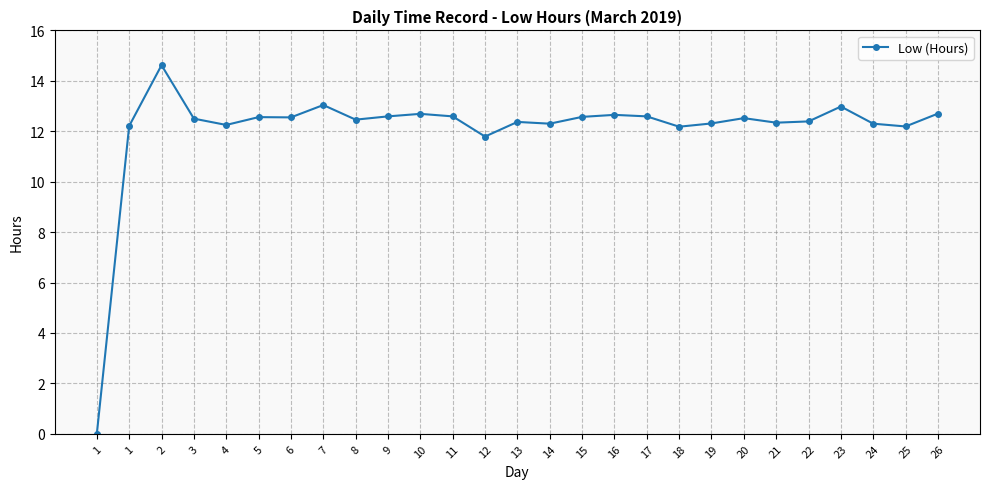

How many interior local peaks (higher than both neighbors) does the data have?

8